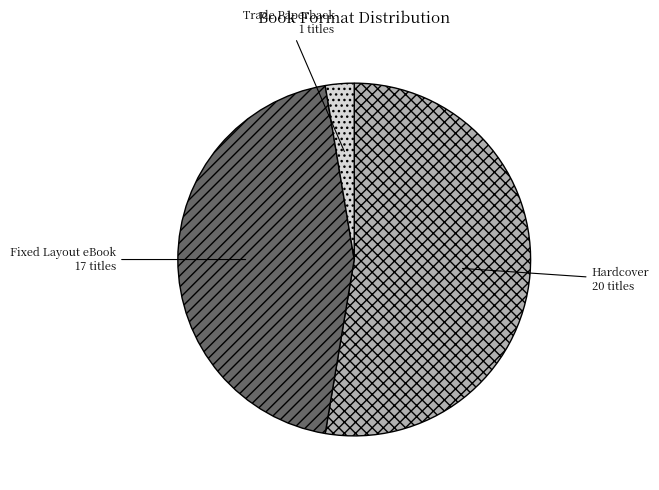

Rank the categories by value from lowest to highest.

Trade Paperback, Fixed Layout eBook, Hardcover